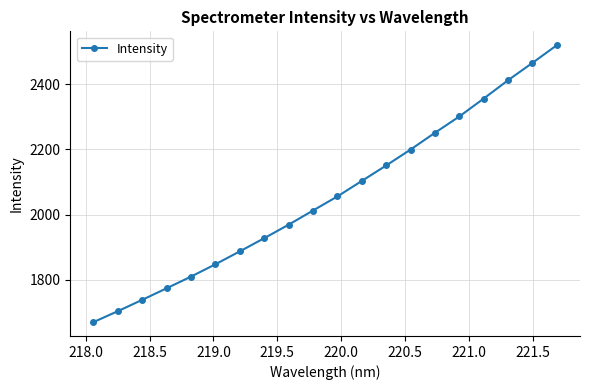

True or false: there are more than 0 points higher than both neighbors.

False